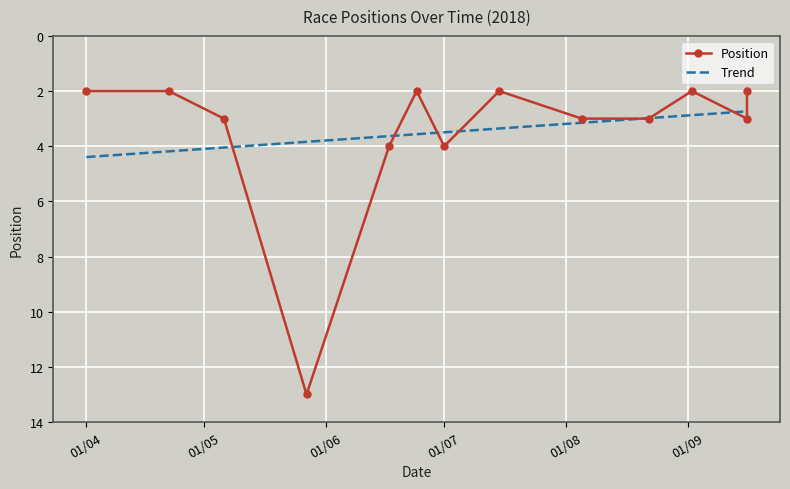

What is the value of the Trend point at the 1st from the left?

4.4